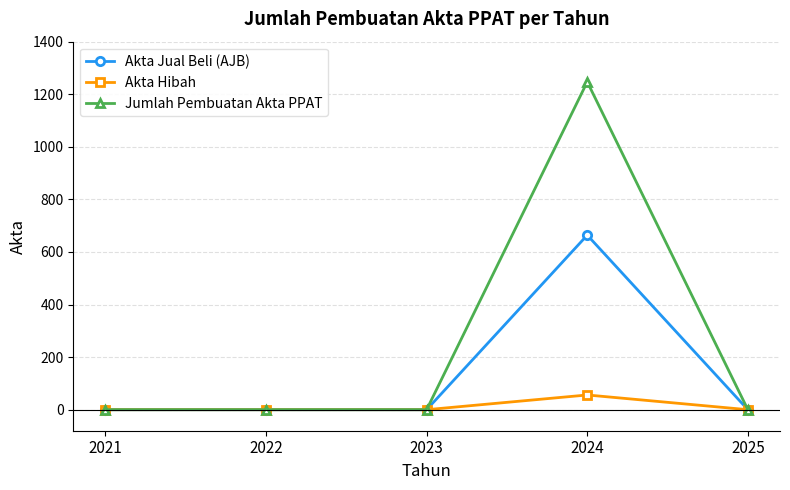

Which series changed the most between 2021 and 2024?

Jumlah Pembuatan Akta PPAT